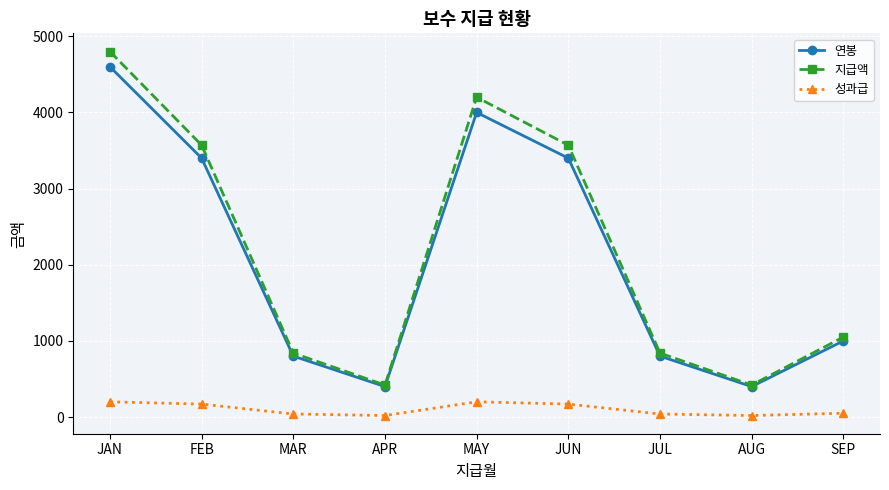

What are all the series names shown in the legend?

연봉, 지급액, 성과급